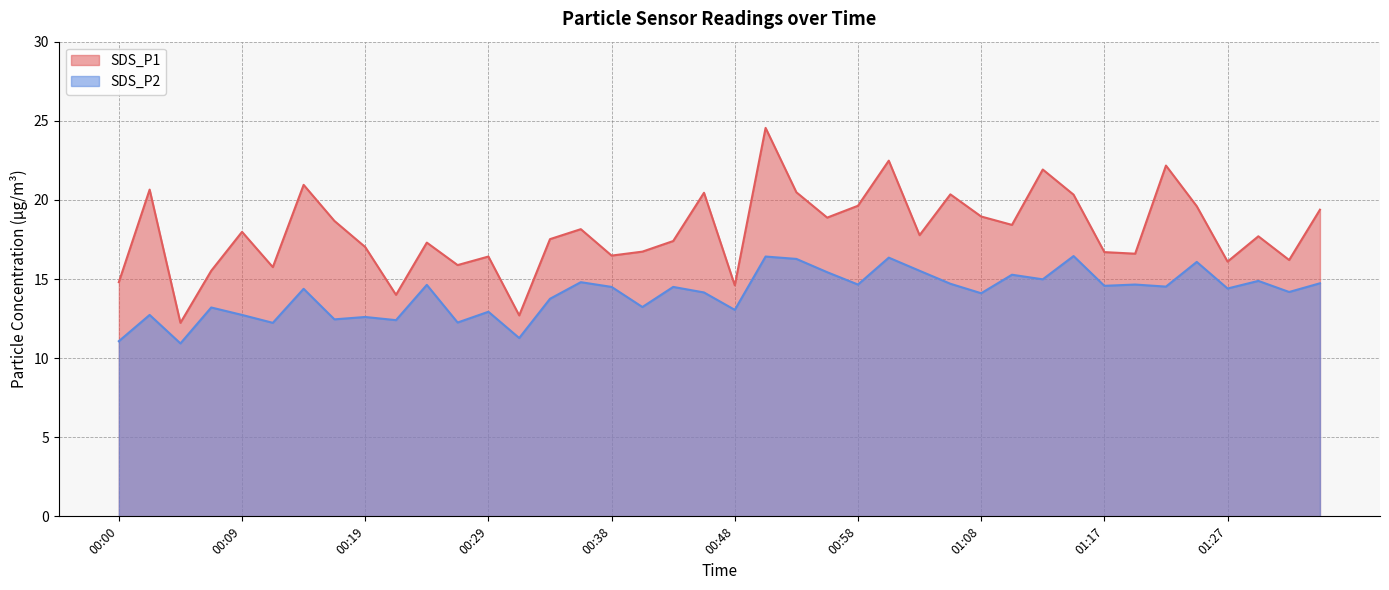

What position from the left is 00:53?

23